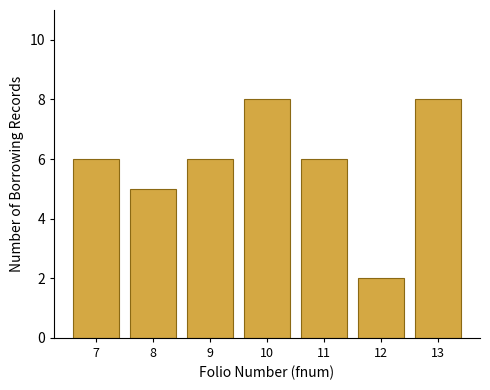

Reading left to right, list every bar in this chart as the range it spans on the x-axis followed by its height. The values are not printed on the chart, so give them approximately, as read against the axis.

6.5 to 7.5: 6
7.5 to 8.5: 5
8.5 to 9.5: 6
9.5 to 10.5: 8
10.5 to 11.5: 6
11.5 to 12.5: 2
12.5 to 13.5: 8